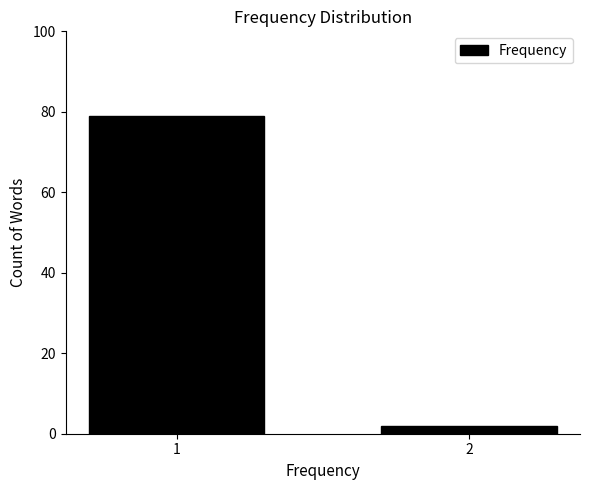

Reading right to left, extract all data points from this chart.

2=2	1=79